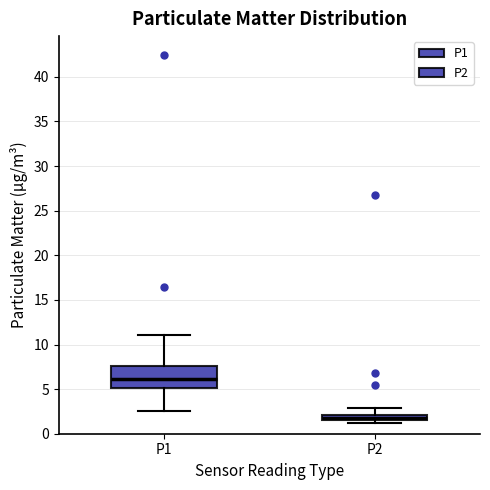

Which box's median line is the lowest?

P2